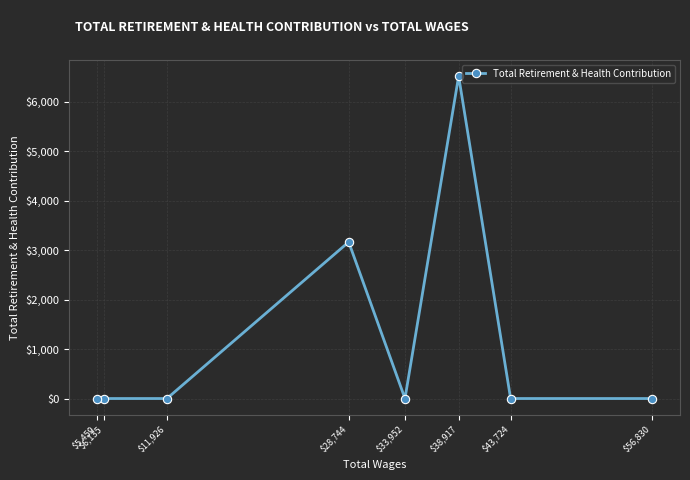

What is the label of the 8th point from the right?

$5,459